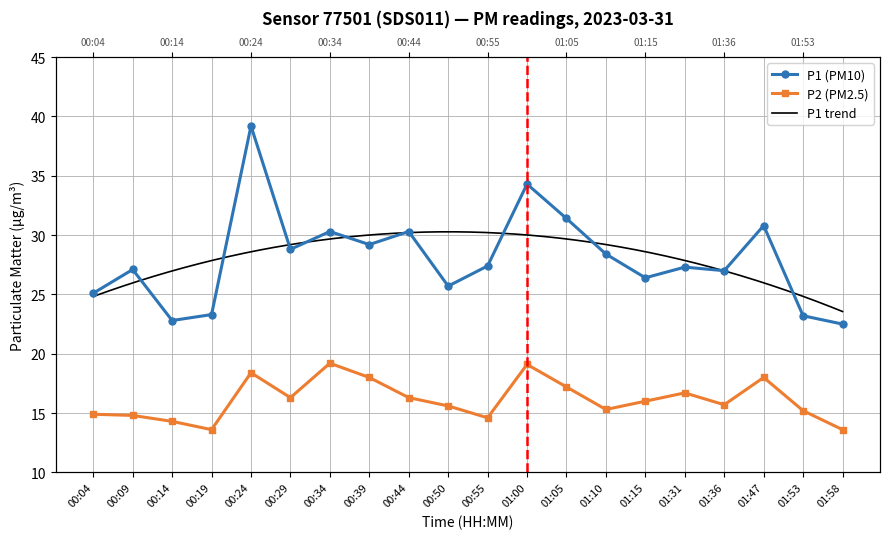

What is the value of the P1 point at the 13th from the left?

31.4